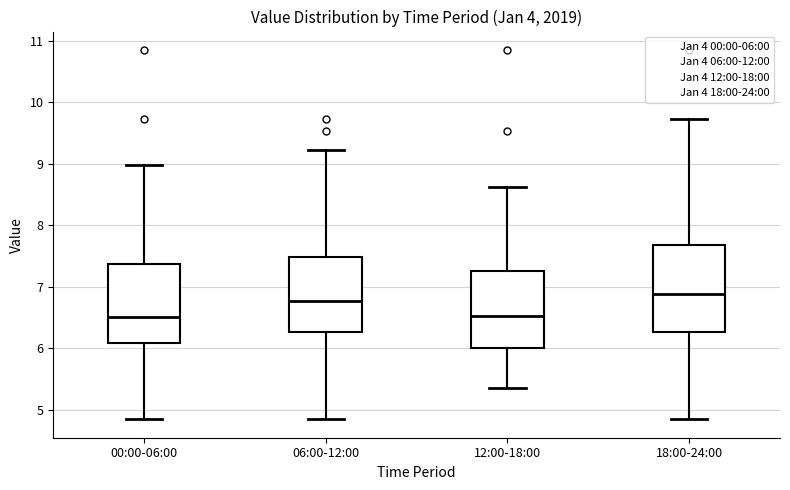

Where is the lower edge of the box for 06:00-12:00 on the y-axis? The values are not printed on the chart, so give them approximately, as read against the axis.

6.3